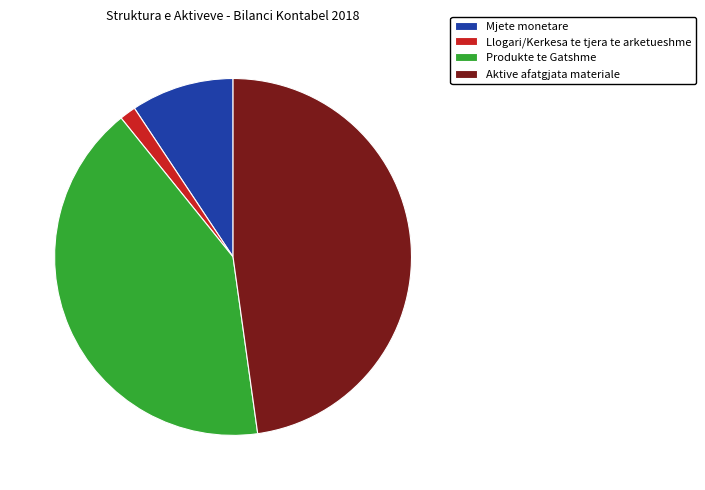

Does Mjete monetare represent more than half of the total?

No